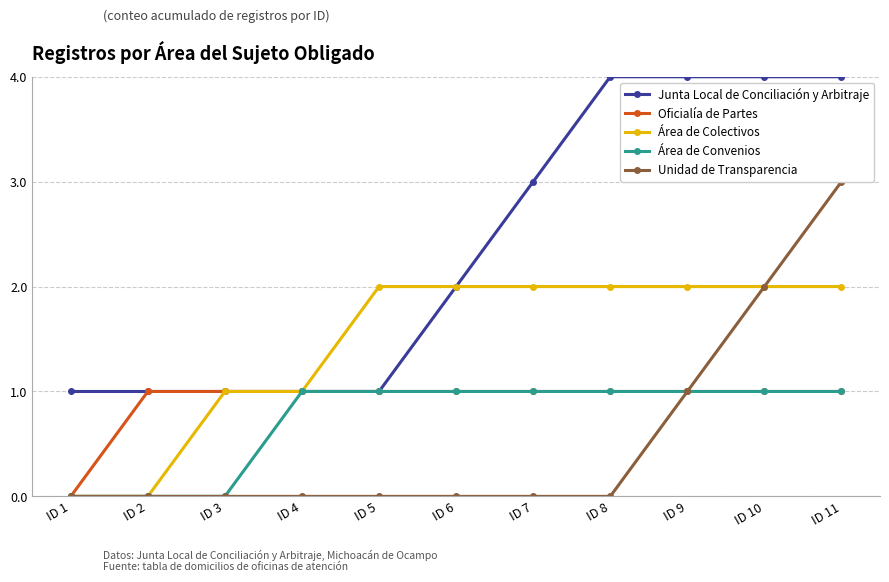

Does the chart display data point markers on the line(s)?

Yes